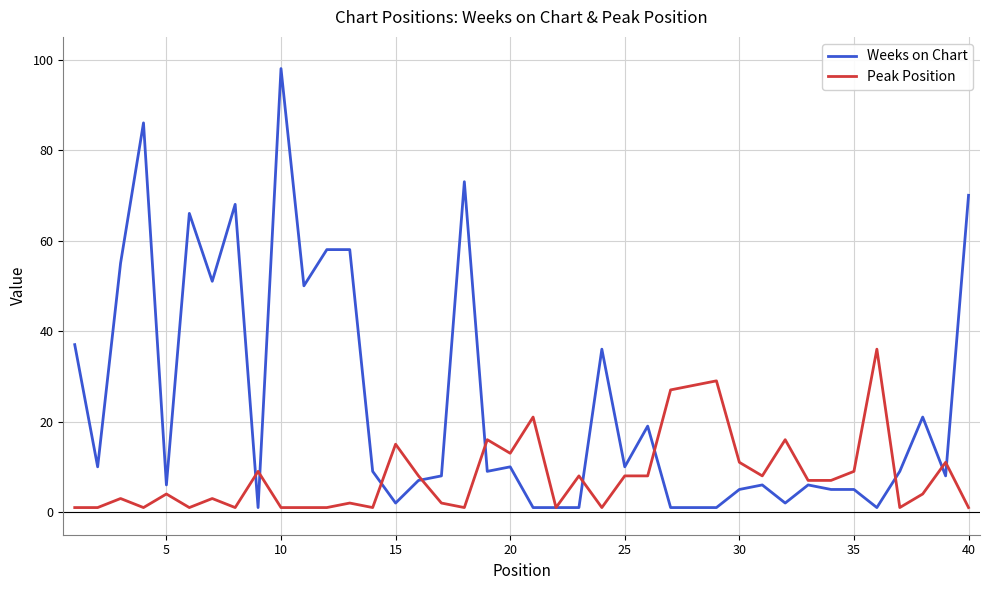

Which series has the largest total across all categories?

Weeks on Chart